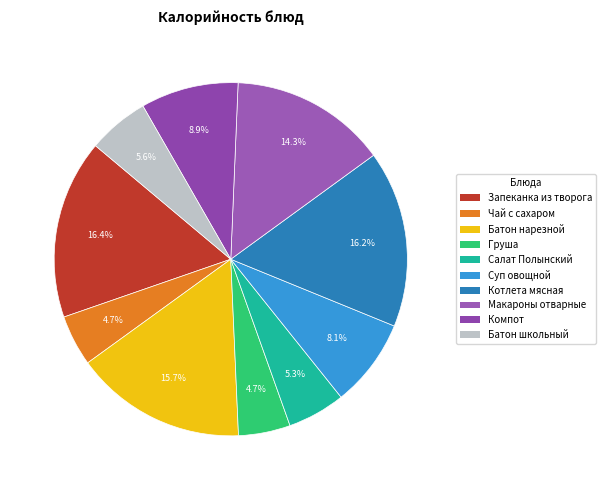

Count the number of slices in the pie.

10